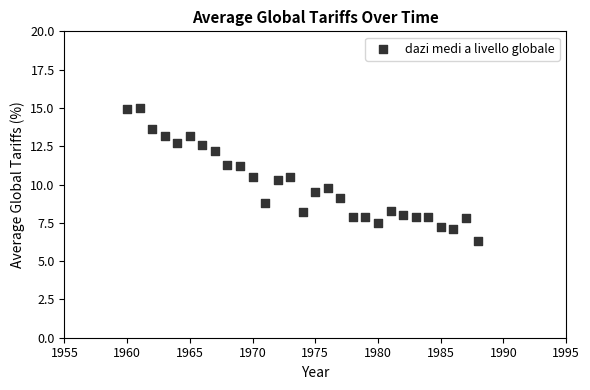

What is the range of X values (max minus min)?

28.0